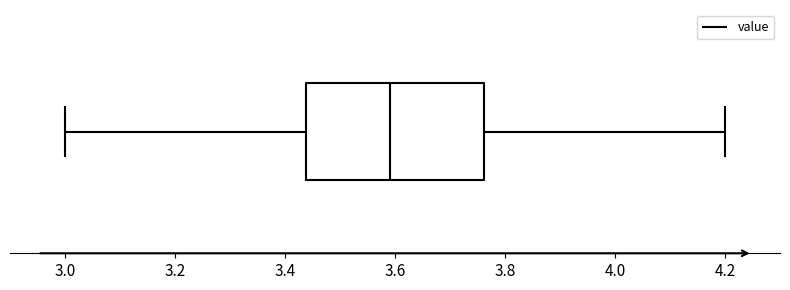

Transcribe this box plot: give where the median line is, the range the box spans, and where the two whiskers end, as read against the x-axis. The values are not printed on the chart, so give them approximately, as read against the axis.

median 3.60, box 3.44 to 3.76, whiskers 3.00 to 4.20